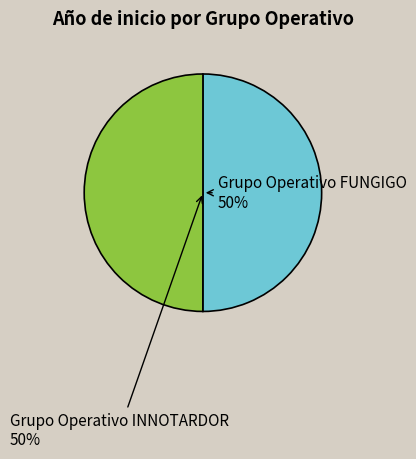

Count the number of slices in the pie.

2